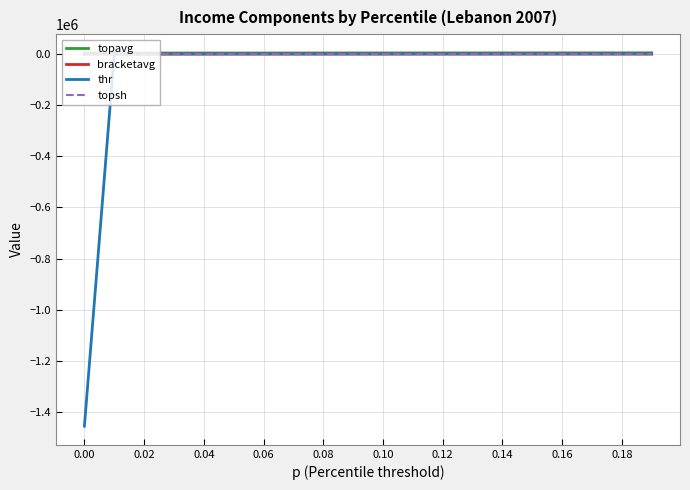

How many values in the thr series are below 13?

10